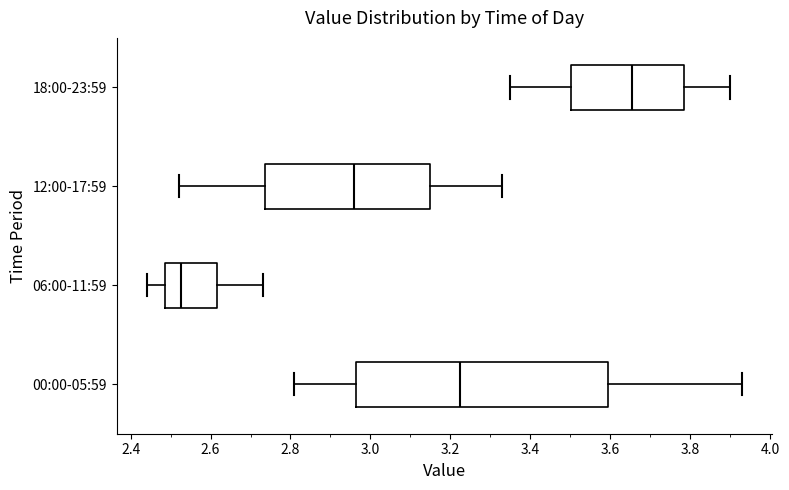

Where does the left whisker of the box for 00:00-05:59 end on the x-axis? The values are not printed on the chart, so give them approximately, as read against the axis.

2.82